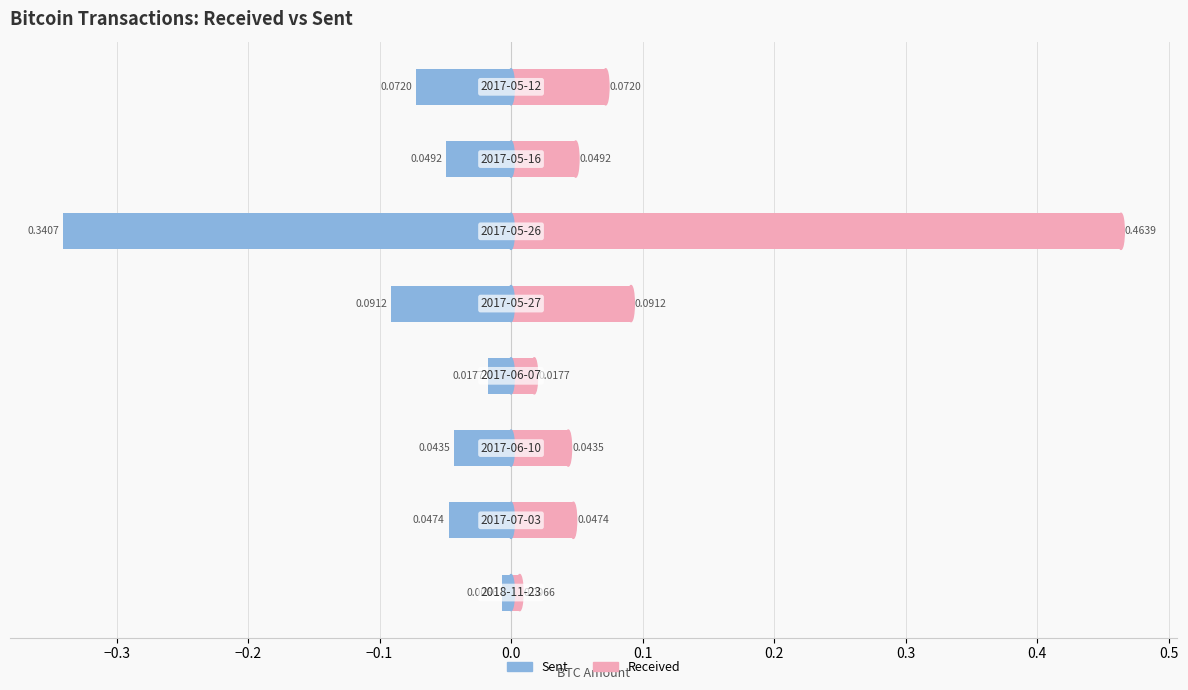

Reading left to right, list all the values displayed in this chart.

Sent: −0.4=-0.0	−0.3=-0.0	−0.2=-0.0	−0.1=-0.0	0.0=-0.1	0.1=-0.3	0.2=-0.0	0.3=-0.1
Received: −0.4=0.0	−0.3=0.0	−0.2=0.0	−0.1=0.0	0.0=0.1	0.1=0.5	0.2=0.0	0.3=0.1